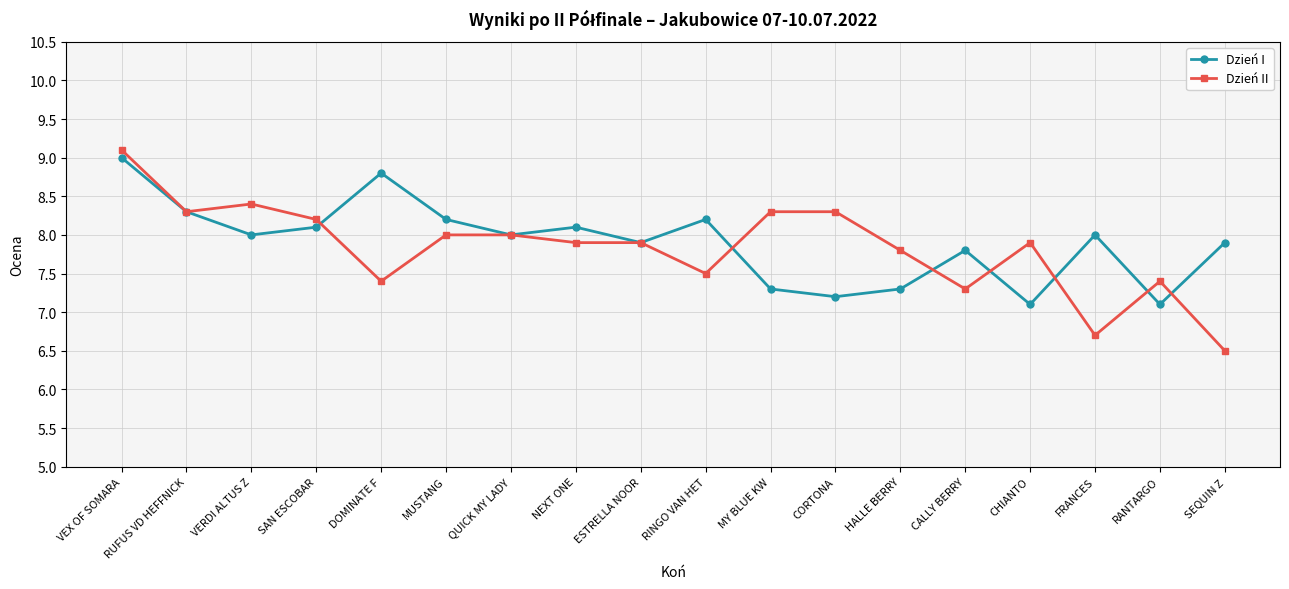

What is the average value of the Dzień I series?

7.9